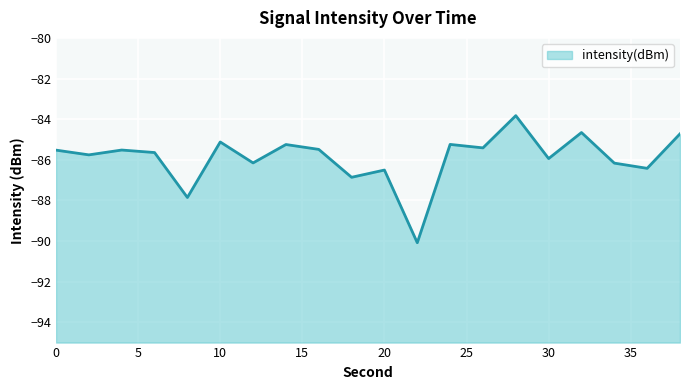

Rank the categories by value from highest to lowest.

28, 32, 38, 10, 24, 14, 26, 16, 4, 0, 6, 2, 30, 12, 34, 36, 20, 18, 8, 22